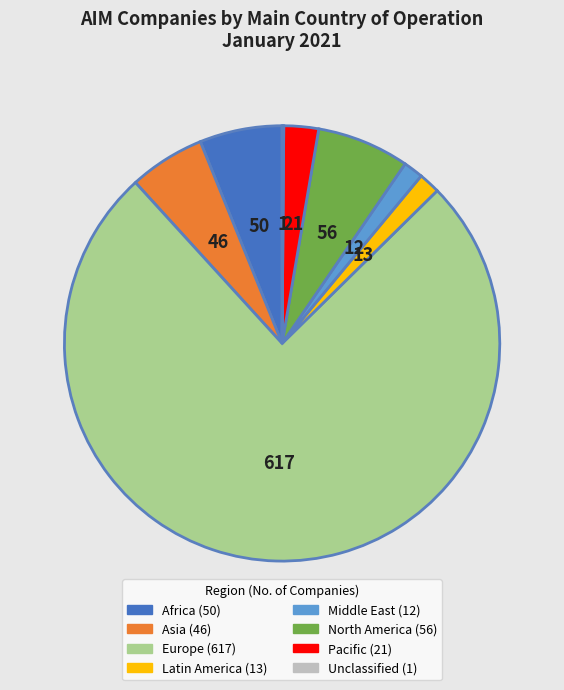

Which has a higher value, Asia or Europe?

Europe